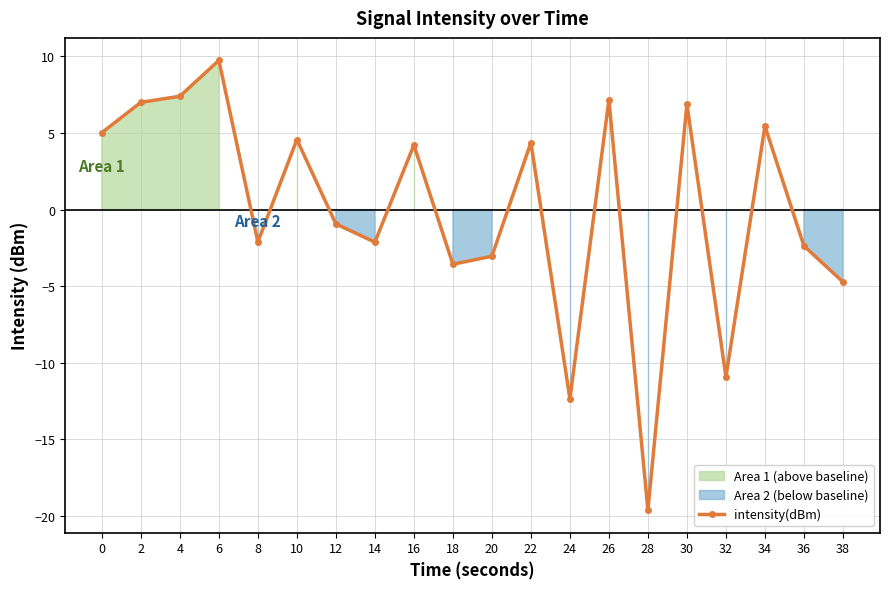

How many lines are shown in the chart?

1